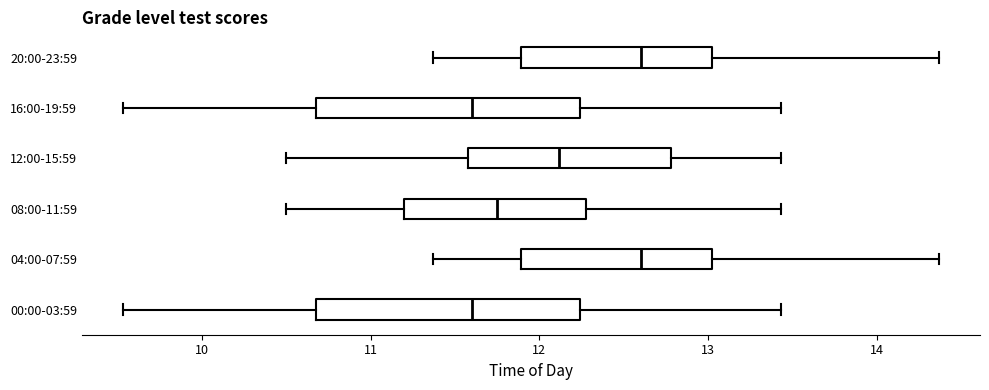

Reading bottom to top, transcribe this box plot: for each box, give where its median line is, the range the box spans, and where its two whiskers end, as read against the x-axis. The values are not printed on the chart, so give them approximately, as read against the axis.

00:00-03:59: median 11.6, box 10.7 to 12.2, whiskers 9.5 to 13.4
04:00-07:59: median 12.6, box 11.9 to 13.0, whiskers 11.4 to 14.4
08:00-11:59: median 11.8, box 11.2 to 12.3, whiskers 10.5 to 13.4
12:00-15:59: median 12.1, box 11.6 to 12.8, whiskers 10.5 to 13.4
16:00-19:59: median 11.6, box 10.7 to 12.2, whiskers 9.5 to 13.4
20:00-23:59: median 12.6, box 11.9 to 13.0, whiskers 11.4 to 14.4